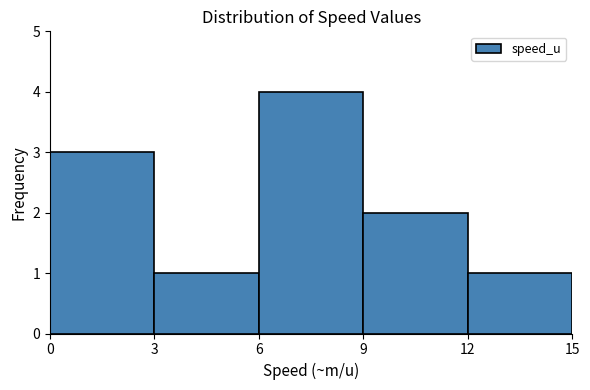

Which range on the x-axis has the tallest bar?

6 to 9